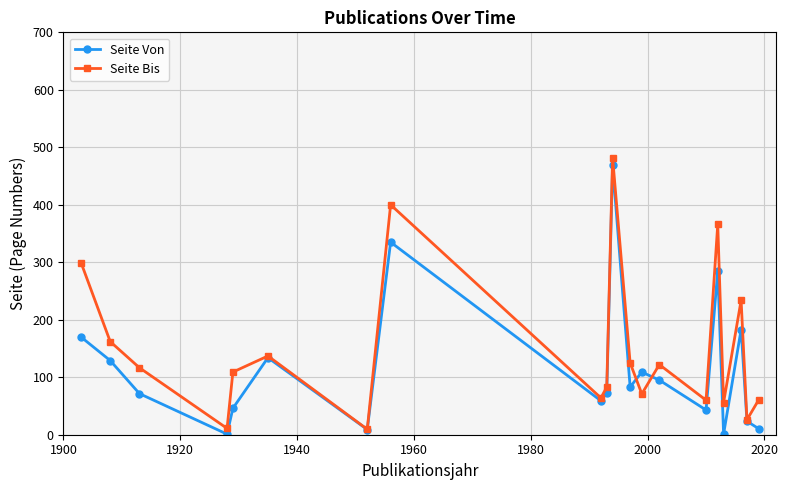

At how many categories does at least one series exceed 344?

3